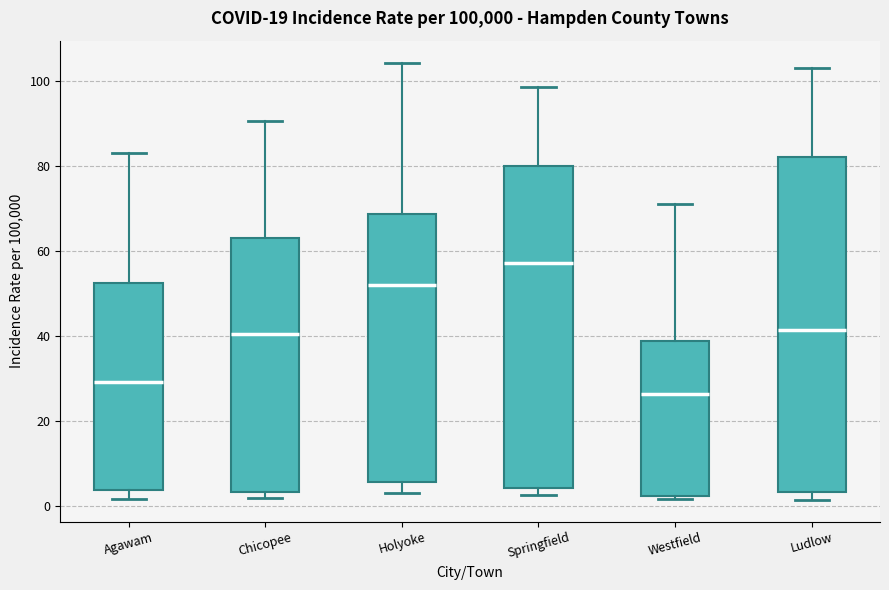

Where does the median line of the box for Springfield sit on the y-axis? The values are not printed on the chart, so give them approximately, as read against the axis.

58